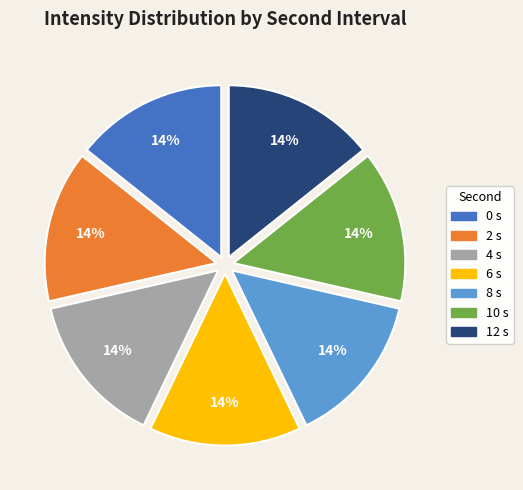

Is 2 the majority of the pie?

No